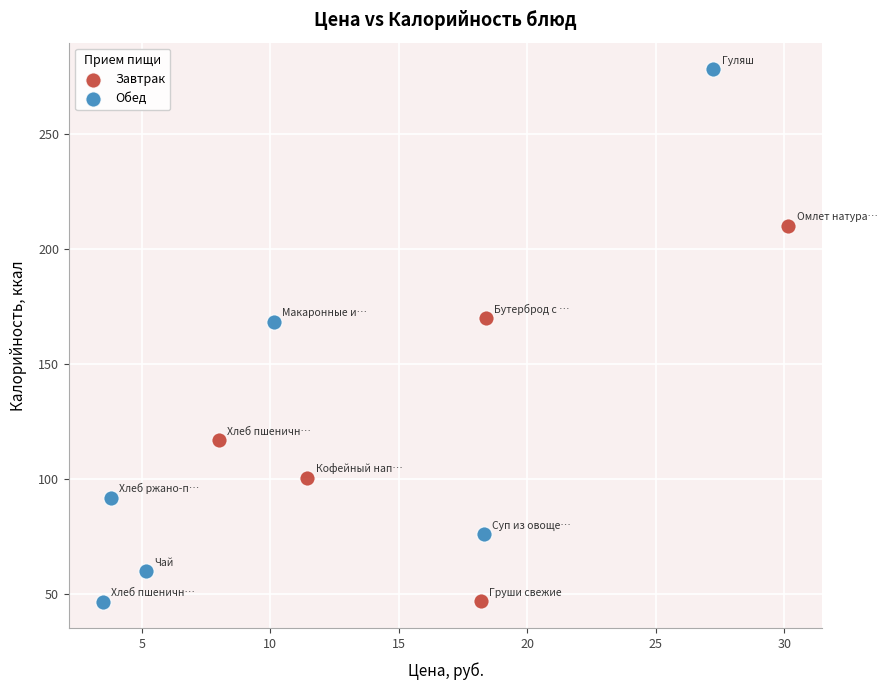

Which series reaches the maximum Y coordinate?

Обед